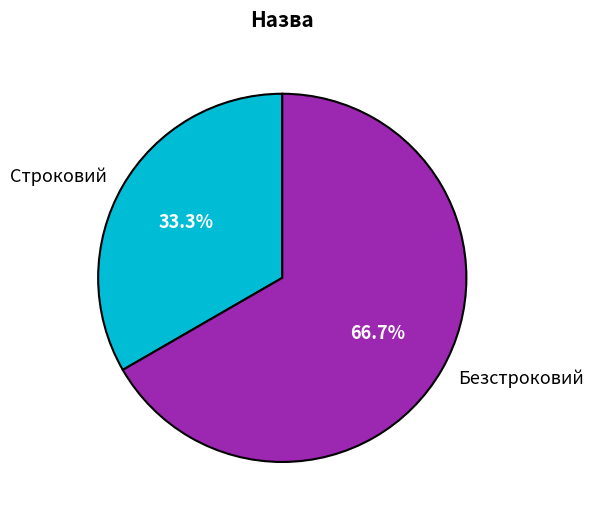

Between Строковий and Безстроковий, which is larger?

Безстроковий